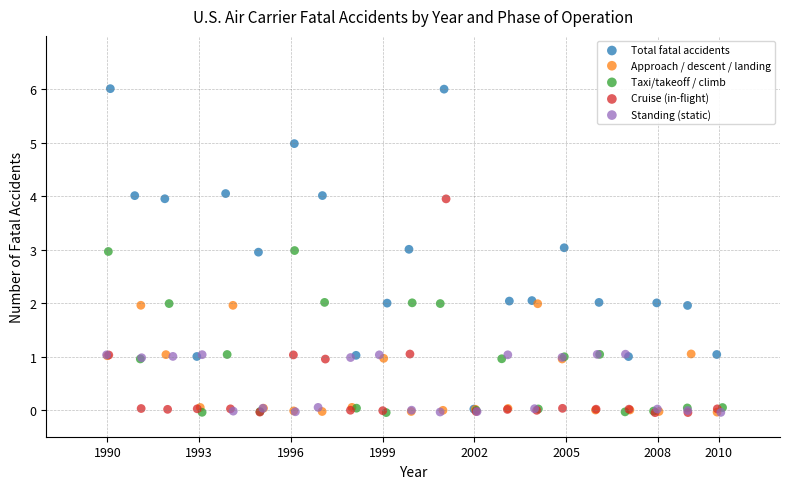

Which series has the largest Y range (max minus min)?

Total fatal accidents